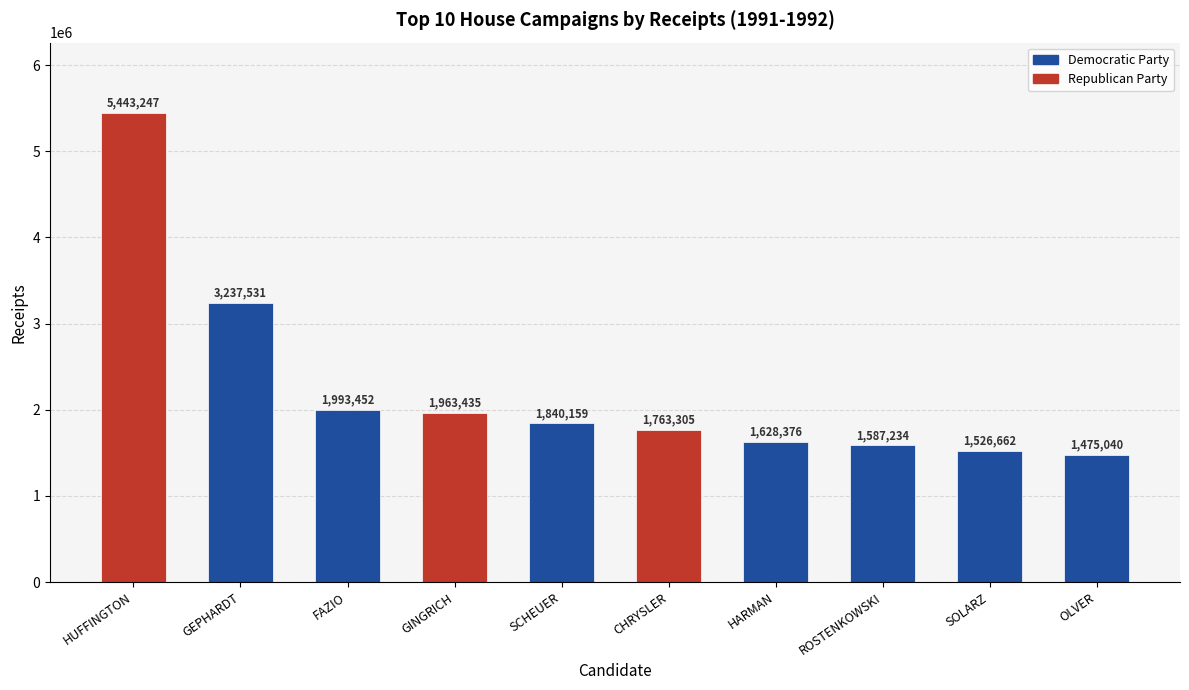

Is it true that the value at FAZIO is 3349130?

False